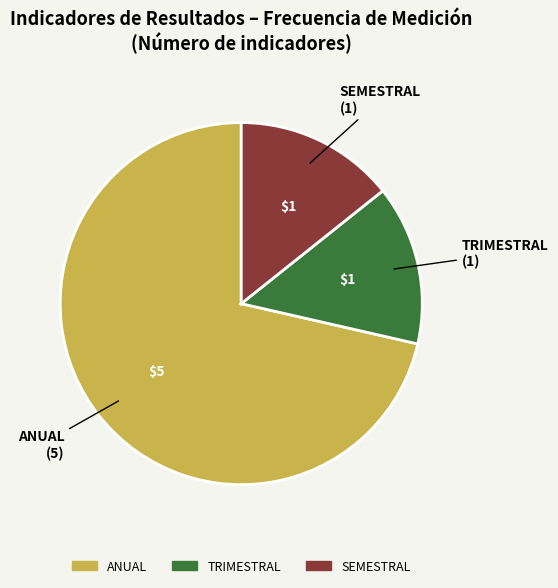

Which category has the biggest portion of the pie?

ANUAL